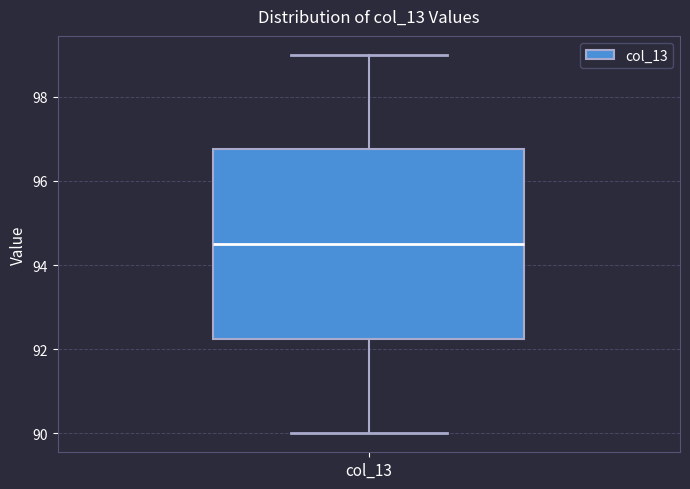

Read this box plot against the y-axis: the position of the median line, the range covered by the box, and the ends of both whiskers. The values are not printed on the chart, so give them approximately, as read against the axis.

median 94.6, box 92.2 to 96.8, whiskers 90.0 to 99.0